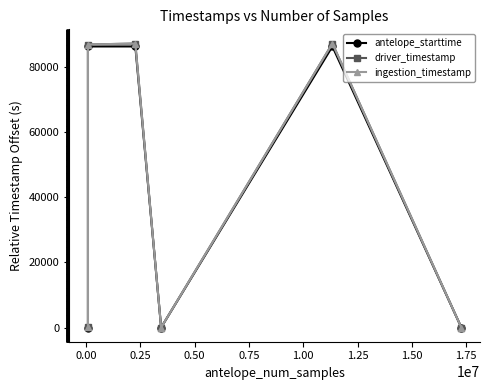

How many data points does each series have?

6